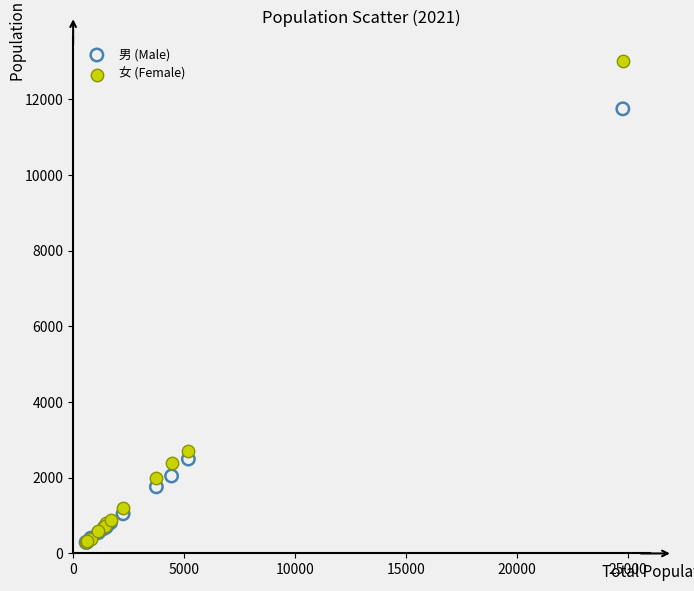

In the 女 (Female) series, what Y value is closest to 6652?

2698